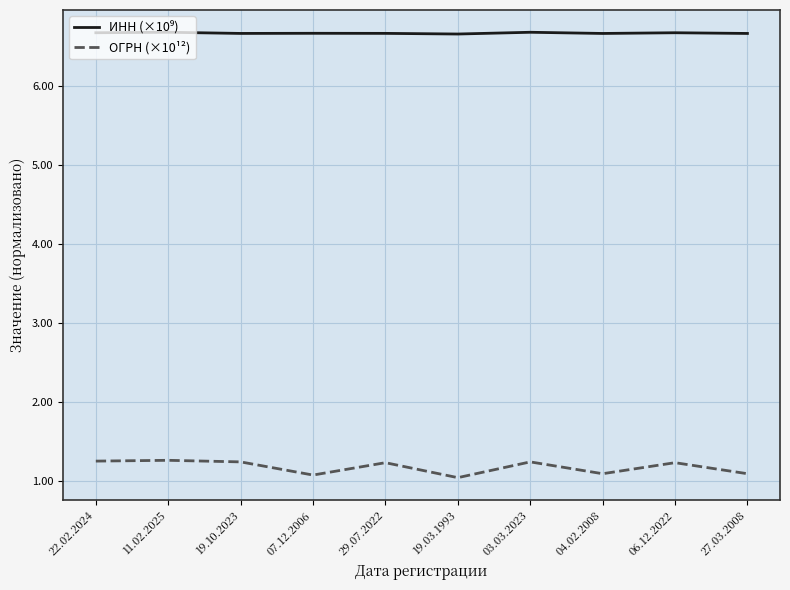

True or false: ОГРН (×10¹²) has a value of 1.1 at 27.03.2008.

True